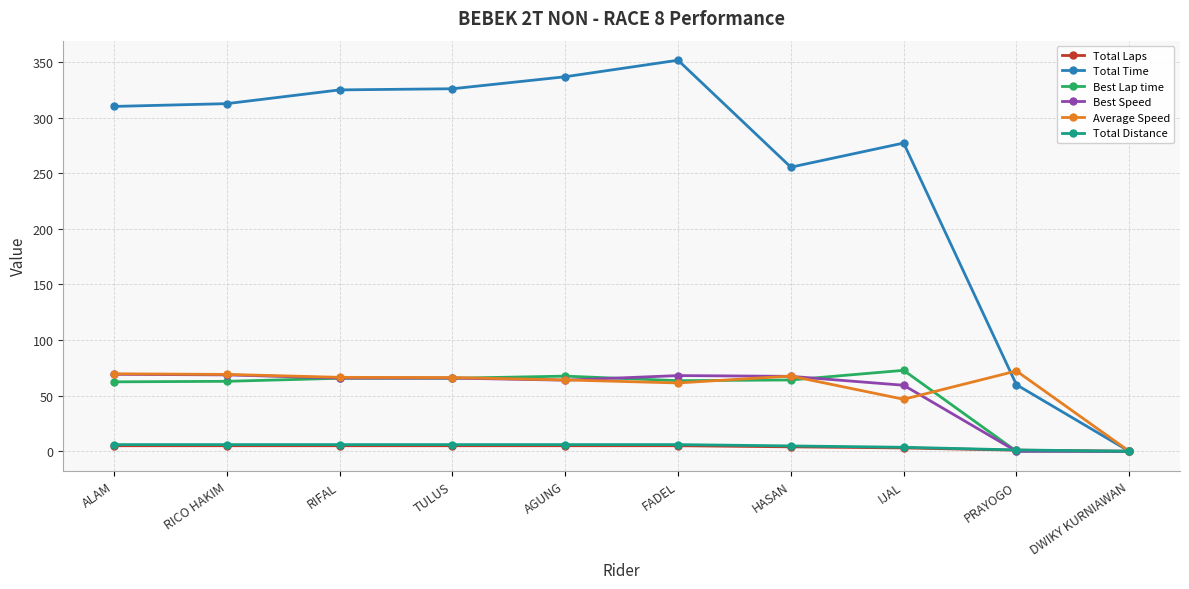

What is the value of the Best Lap time point at the 7th from the left?

64.1